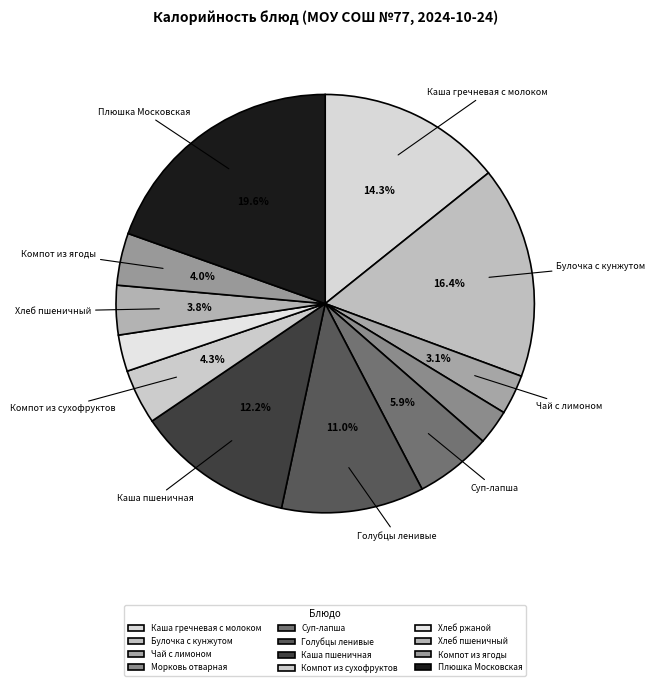

To the nearest percent, what is the difference between the largest and smallest slice percentages?

17%